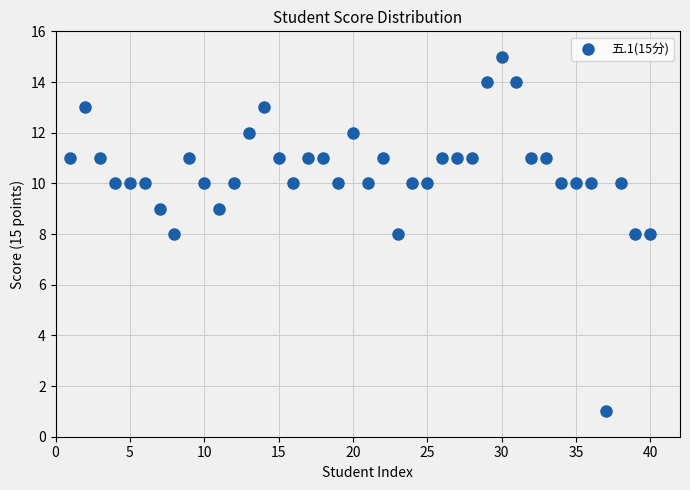

What is the range of X values (max minus min)?

39